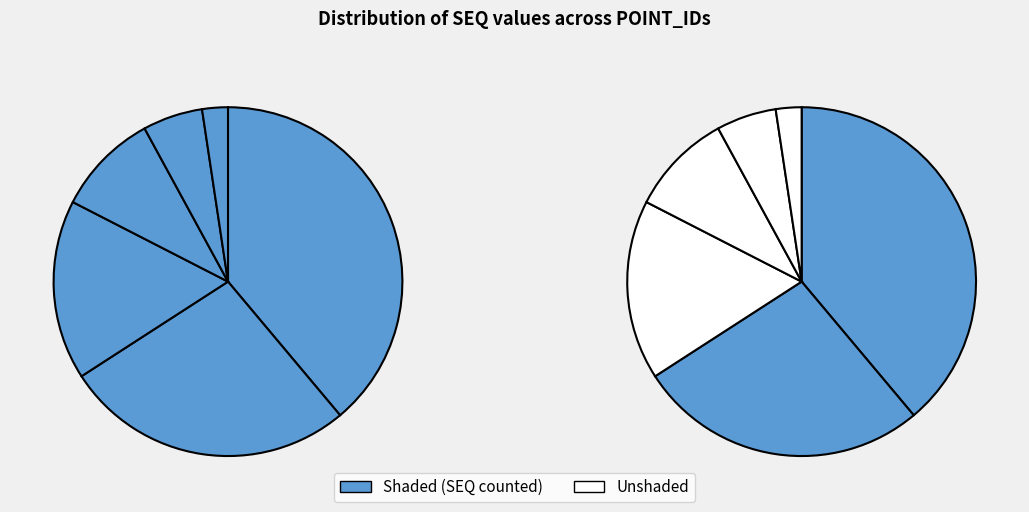

What portion of the pie excludes SEQ 1?

61.1%